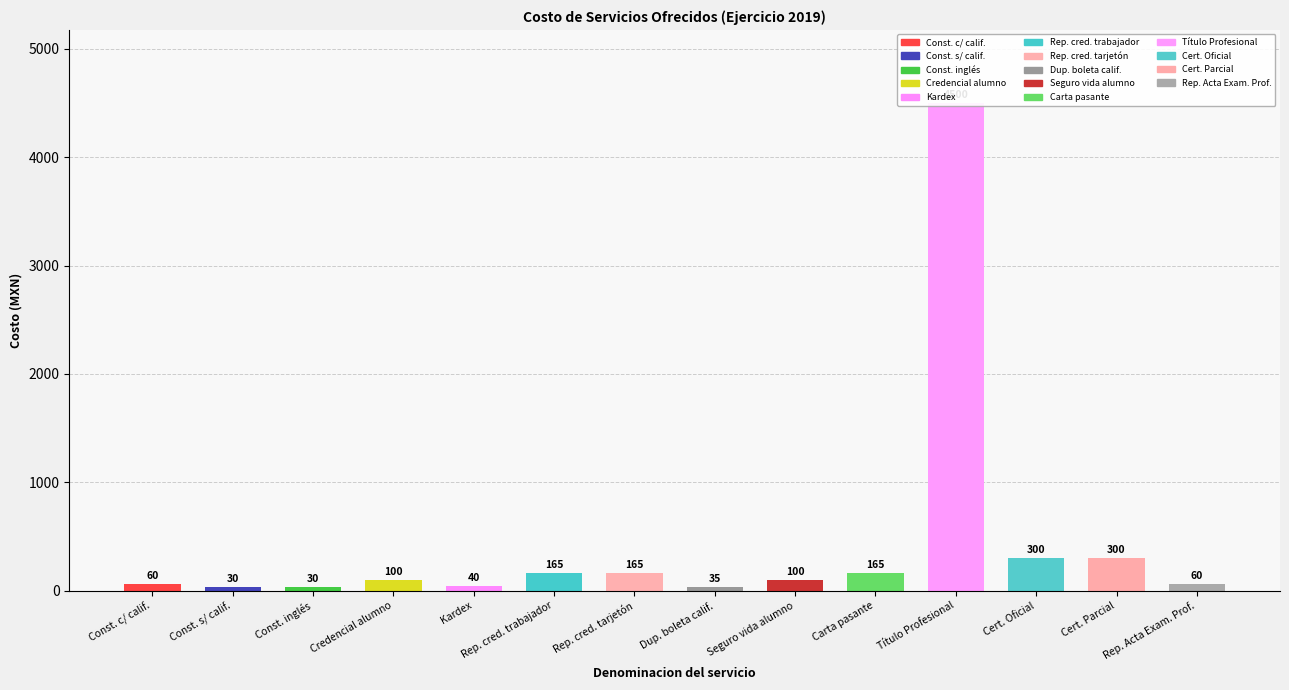

What is the difference between the second highest and second lowest values?

270